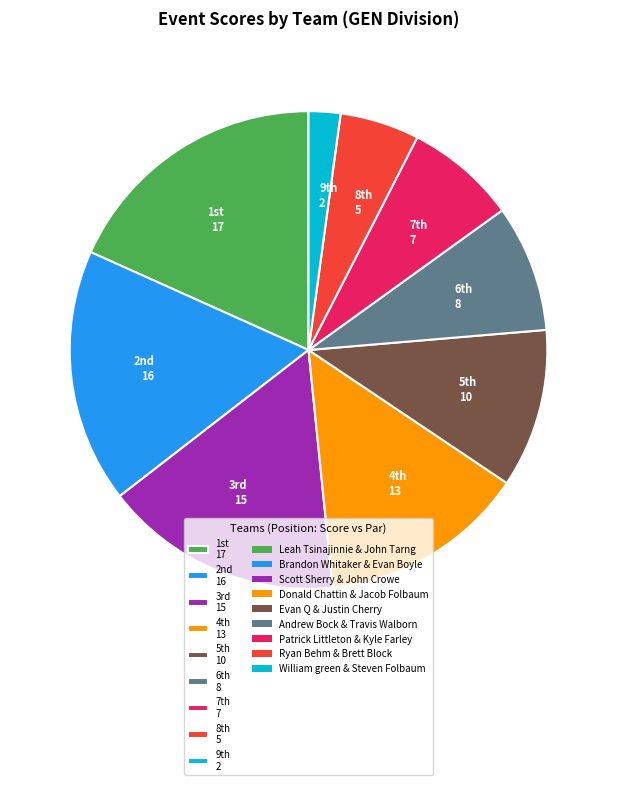

Rank the categories by value from lowest to highest.

9th 2, 8th 5, 7th 7, 6th 8, 5th 10, 4th 13, 3rd 15, 2nd 16, 1st 17